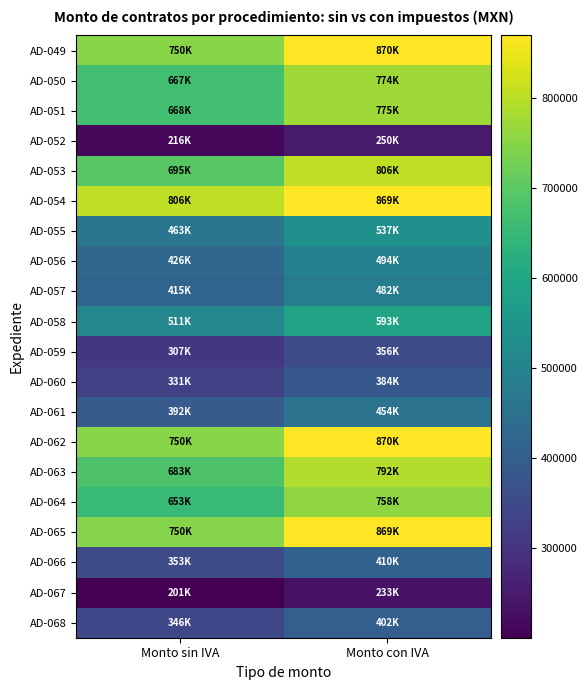

Reading left to right, extract all data points from this chart.

AD-049: Monto sin IVA=749993.0	Monto con IVA=869991.9
AD-050: Monto sin IVA=666971.4	Monto con IVA=773686.8
AD-051: Monto sin IVA=668102.7	Monto con IVA=774999.2
AD-052: Monto sin IVA=215516.3	Monto con IVA=249998.9
AD-053: Monto sin IVA=695115.1	Monto con IVA=806333.5
AD-054: Monto sin IVA=806333.5	Monto con IVA=869280.6
AD-055: Monto sin IVA=463004.1	Monto con IVA=537084.7
AD-056: Monto sin IVA=425740.7	Monto con IVA=493859.2
AD-057: Monto sin IVA=415259.3	Monto con IVA=481700.8
AD-058: Monto sin IVA=511061.6	Monto con IVA=592831.5
AD-059: Monto sin IVA=307245.3	Monto con IVA=356404.6
AD-060: Monto sin IVA=331321.0	Monto con IVA=384332.4
AD-061: Monto sin IVA=391659.2	Monto con IVA=454324.7
AD-062: Monto sin IVA=749794.5	Monto con IVA=869761.6
AD-063: Monto sin IVA=682581.3	Monto con IVA=791794.3
AD-064: Monto sin IVA=653355.9	Monto con IVA=757892.9
AD-065: Monto sin IVA=749505.6	Monto con IVA=869426.5
AD-066: Monto sin IVA=353212.9	Monto con IVA=409727.0
AD-067: Monto sin IVA=200635.5	Monto con IVA=232737.2
AD-068: Monto sin IVA=346224.1	Monto con IVA=401620.0